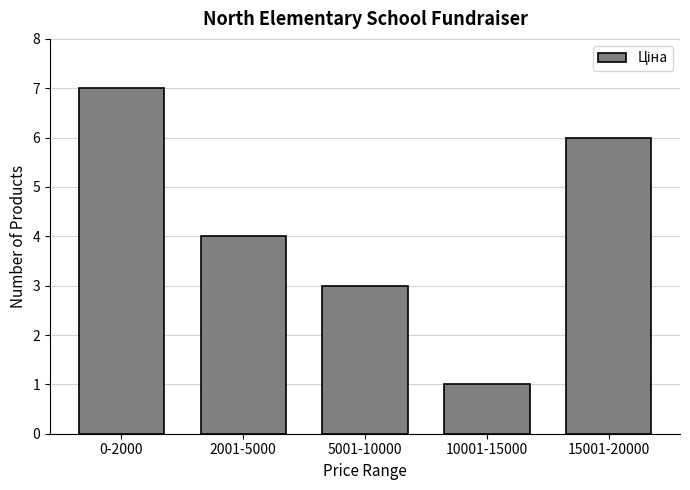

Reading left to right, transcribe all the data shown in this chart.

0-2000=7	2001-5000=4	5001-10000=3	10001-15000=1	15001-20000=6